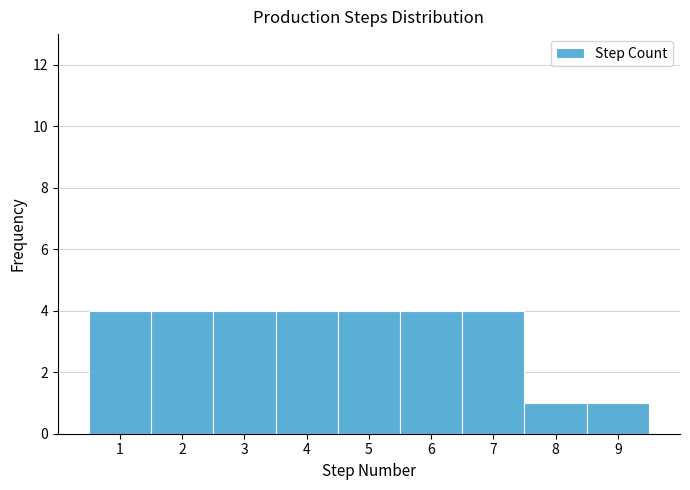

Reading left to right, transcribe this chart: for each bar, give the range it covers on the x-axis and its height. The values are not printed on the chart, so give them approximately, as read against the axis.

0.5 to 1.5: 4
1.5 to 2.5: 4
2.5 to 3.5: 4
3.5 to 4.5: 4
4.5 to 5.5: 4
5.5 to 6.5: 4
6.5 to 7.5: 4
7.5 to 8.5: 1
8.5 to 9.5: 1